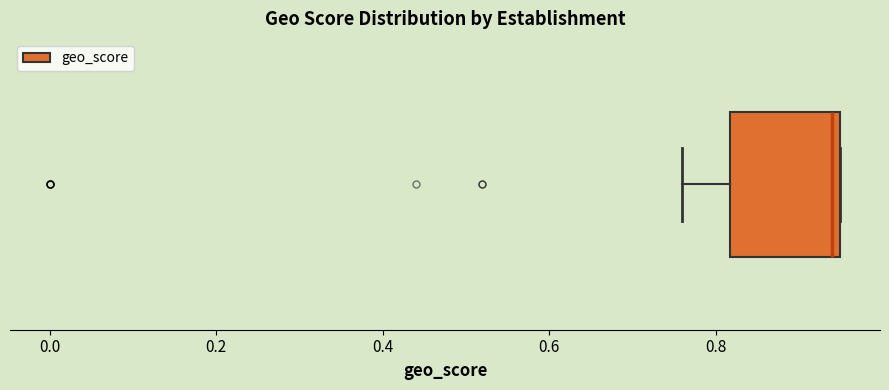

Where does the median line of the box sit on the x-axis? The values are not printed on the chart, so give them approximately, as read against the axis.

0.94